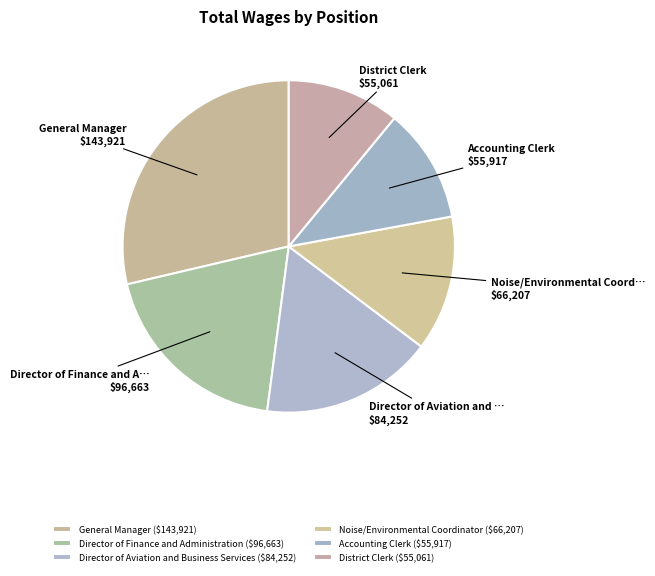

How much of the chart is everything except District Clerk?

89.0%